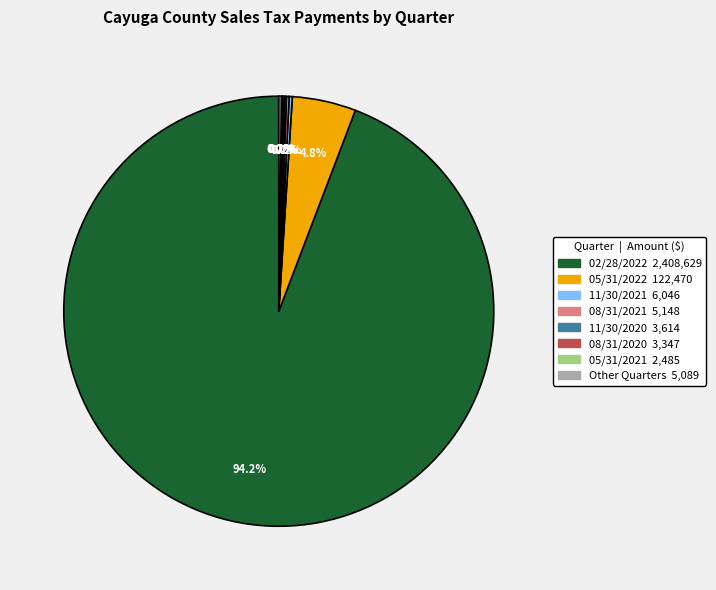

Does any single category account for the majority?

Yes